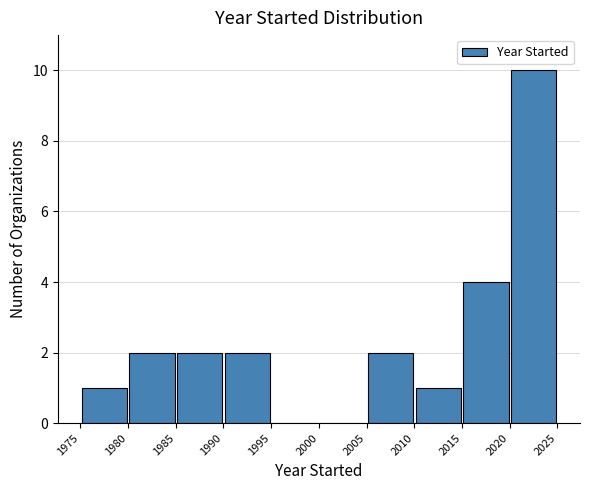

Reading left to right, transcribe this chart: for each bar, give the range it covers on the x-axis and its height. The values are not printed on the chart, so give them approximately, as read against the axis.

1975 to 1980: 1
1980 to 1985: 2
1985 to 1990: 2
1990 to 1995: 2
1995 to 2000: 0
2000 to 2005: 0
2005 to 2010: 2
2010 to 2015: 1
2015 to 2020: 4
2020 to 2025: 10